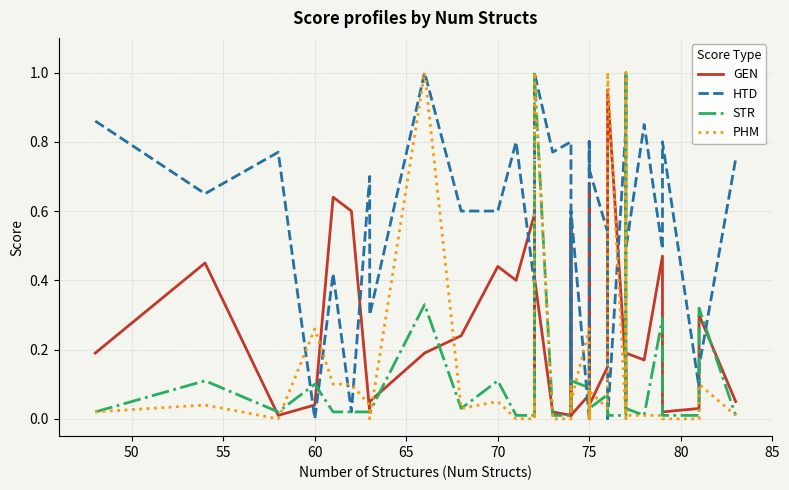

Which series has the largest range (max minus min)?

HTD